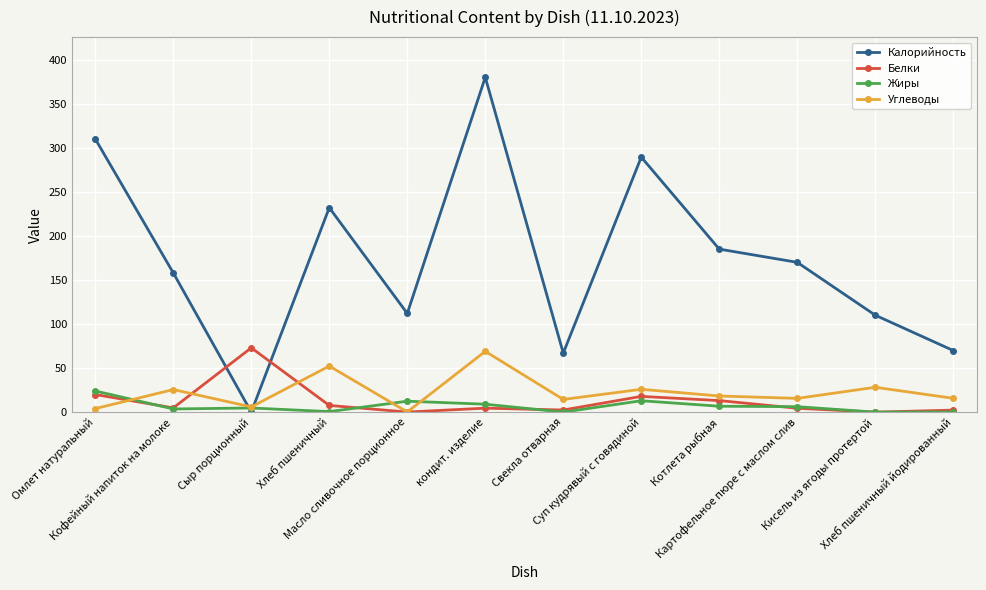

Is it true that Жиры equals 0.2 at Хлеб пшеничный йодированный?

True